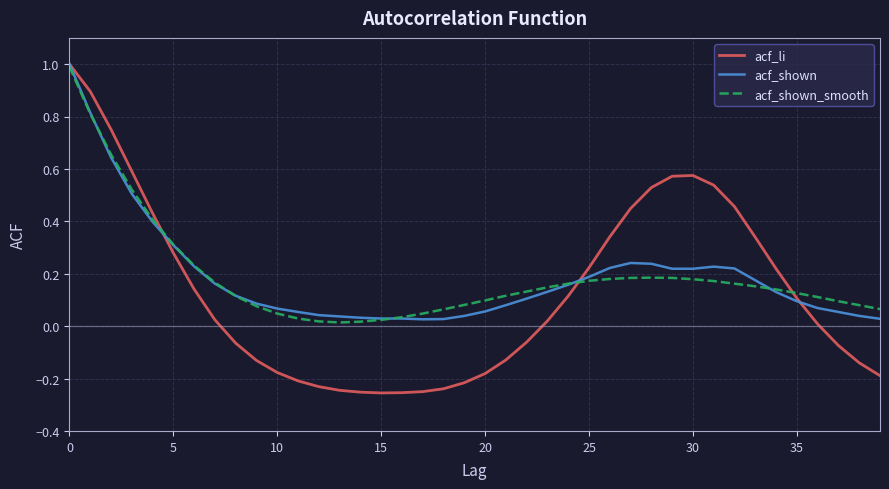

Which series has the largest range (max minus min)?

acf_li